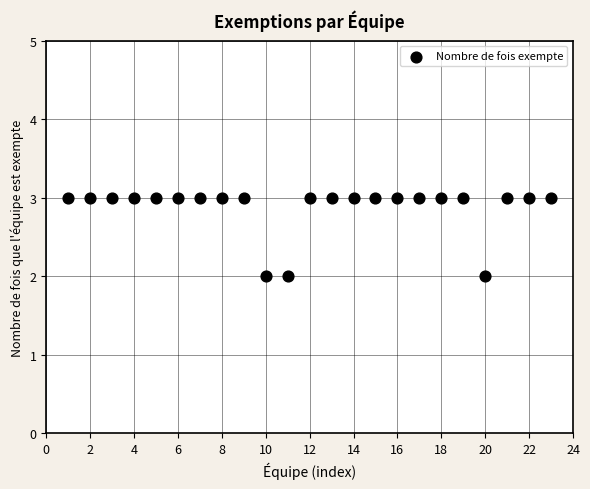

What is the range of X values (max minus min)?

22